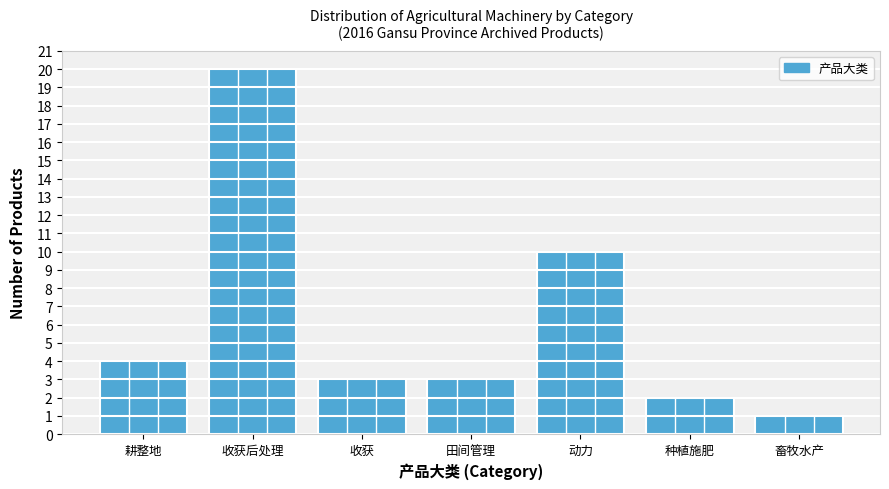

Reading left to right, what are all the values shown in this chart?

4	20	3	3	10	2	1